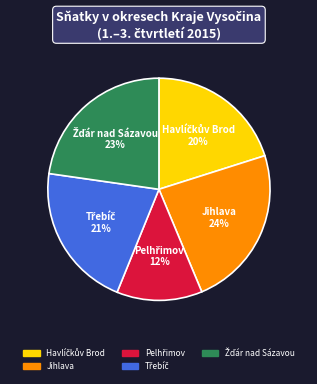

True or false: Jihlava accounts for 31% of the total.

False